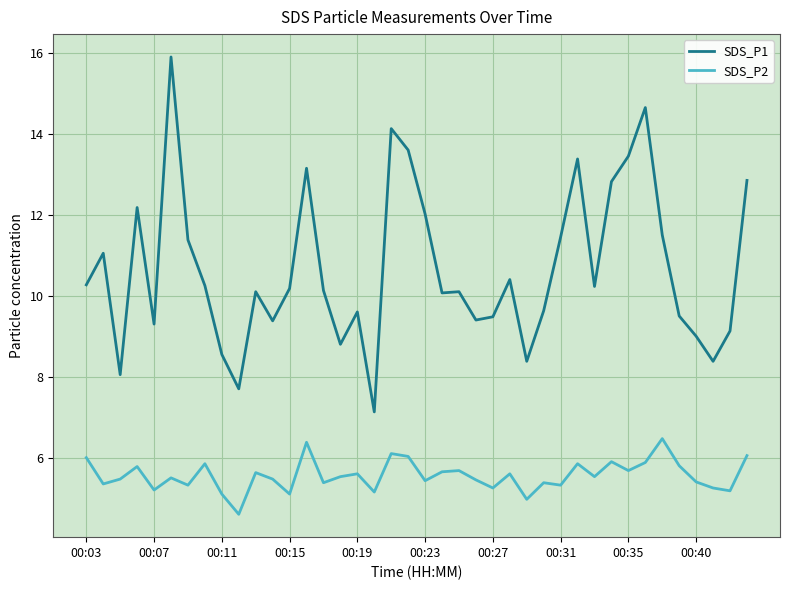

Which series has the largest total across all categories?

SDS_P1